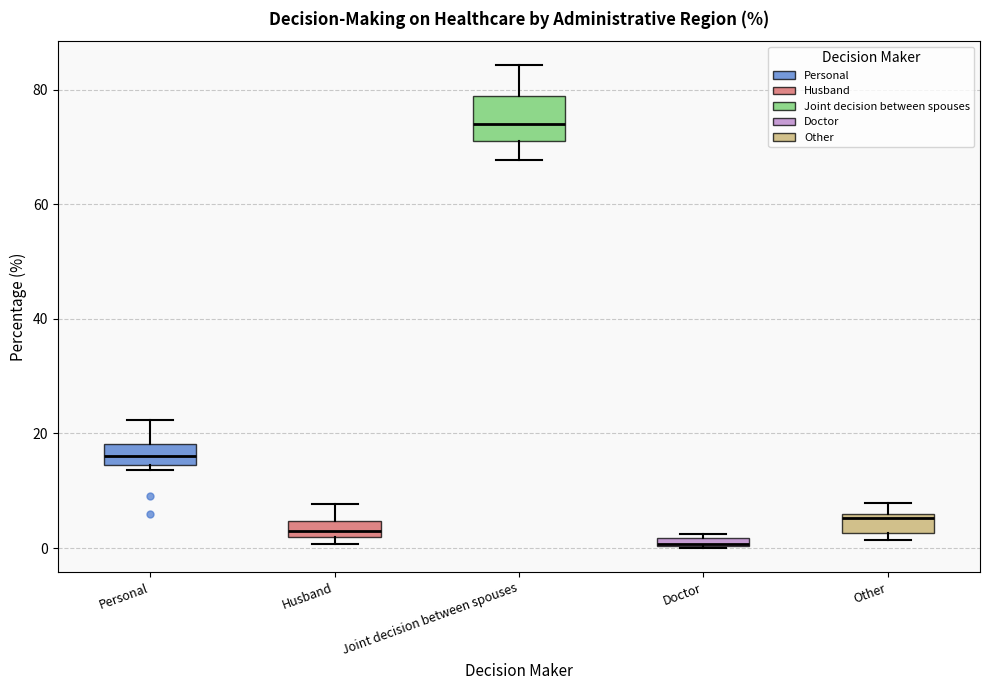

Which box is the tallest, from its lower edge to its upper edge?

Joint decision between spouses